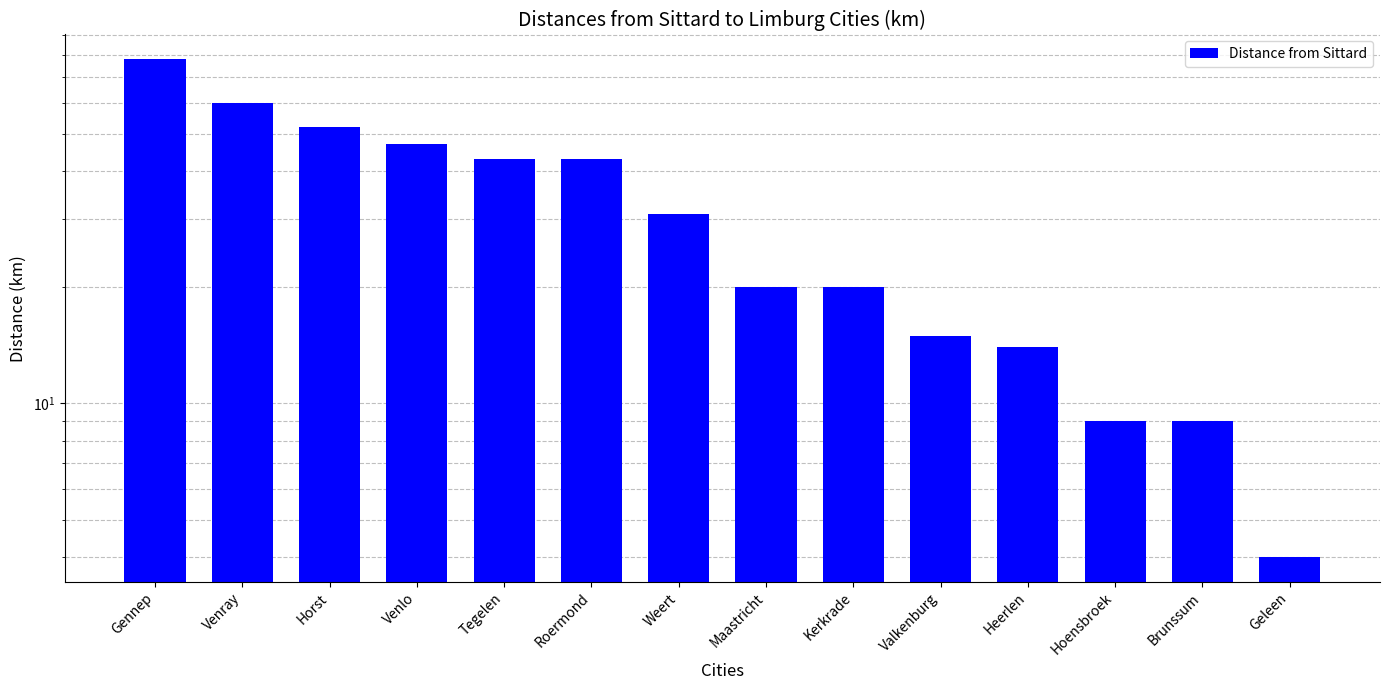

Where does the data first go above 31?

Gennep